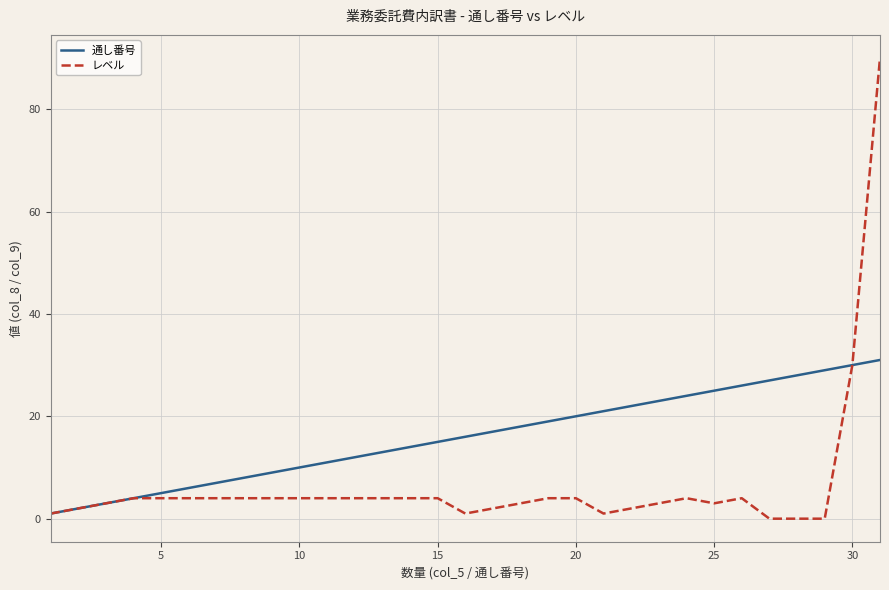

List the series in order of their overall mean, highest first.

通し番号, レベル